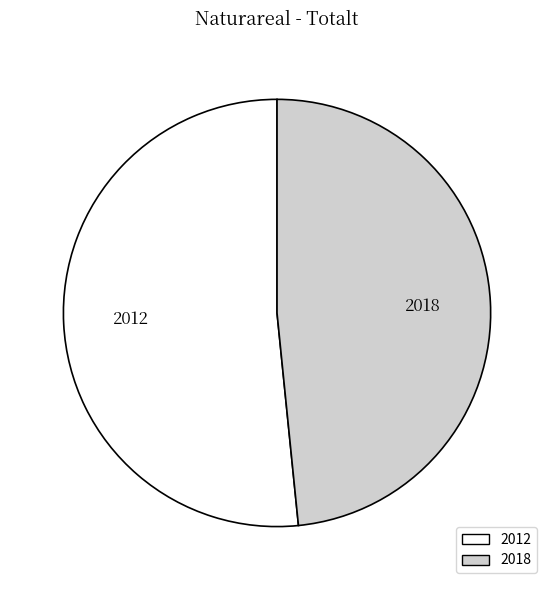

Do 2018 and 2012 together represent more than half of the pie?

Yes